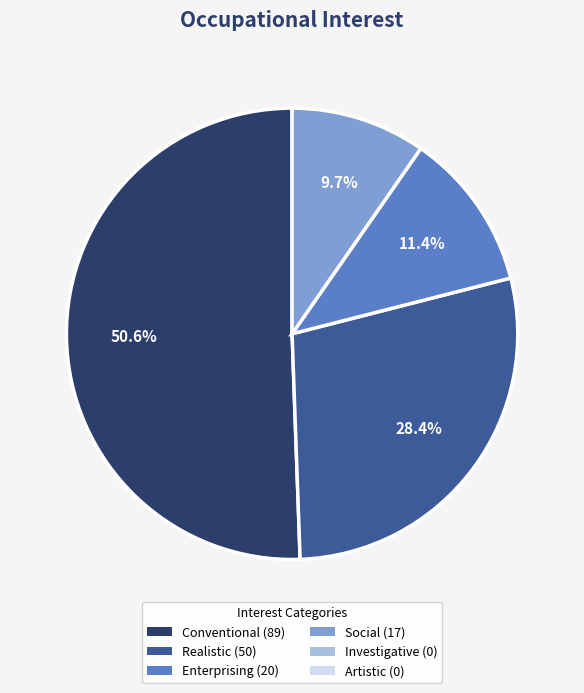

Is there any slice that represents more than half of the pie?

Yes